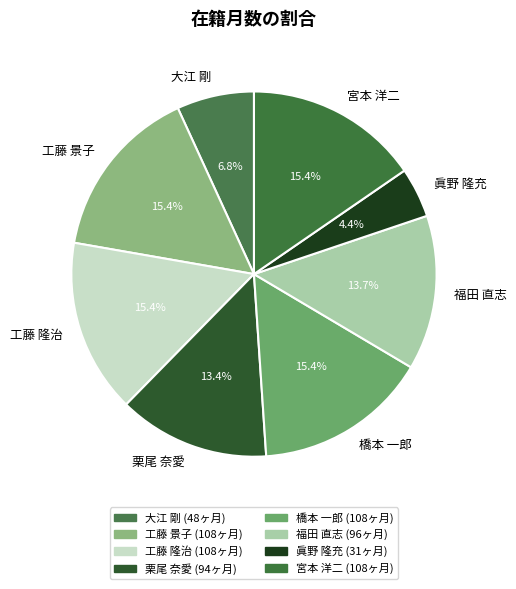

To the nearest percent, what is the difference between the 宮本 洋二 and 眞野 隆充 slice percentages?

11%